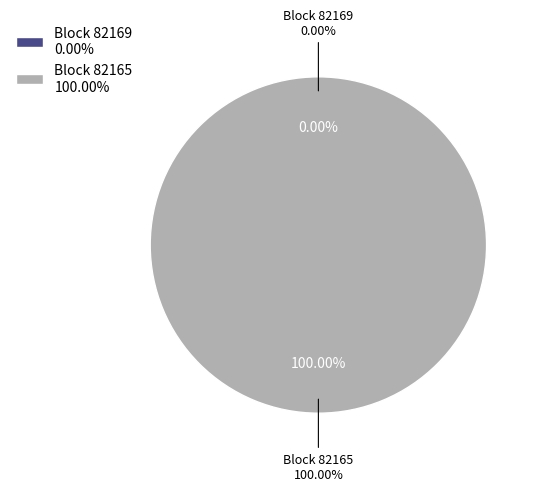

Which category accounts for the majority?

82165